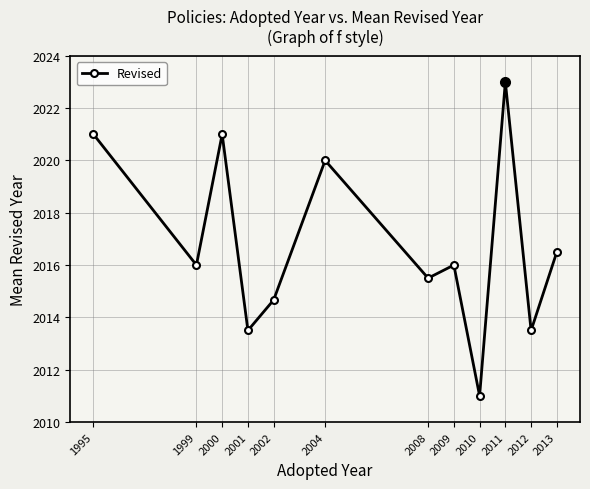

Is it true that the value at 1995 is 2021.0?

True